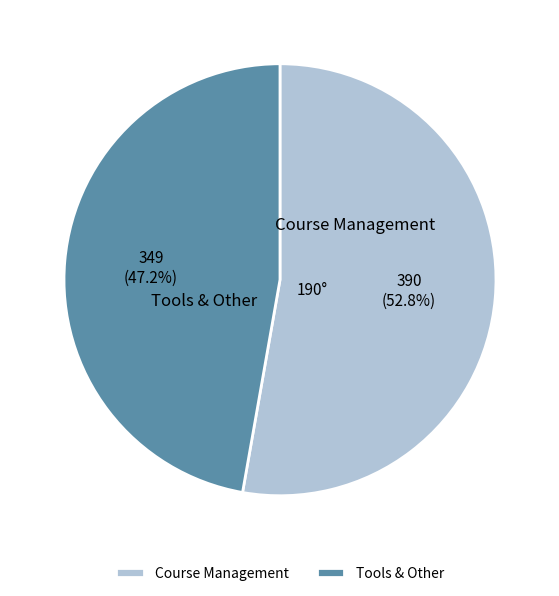

To the nearest percent, what portion does Tools & Other represent?

47%